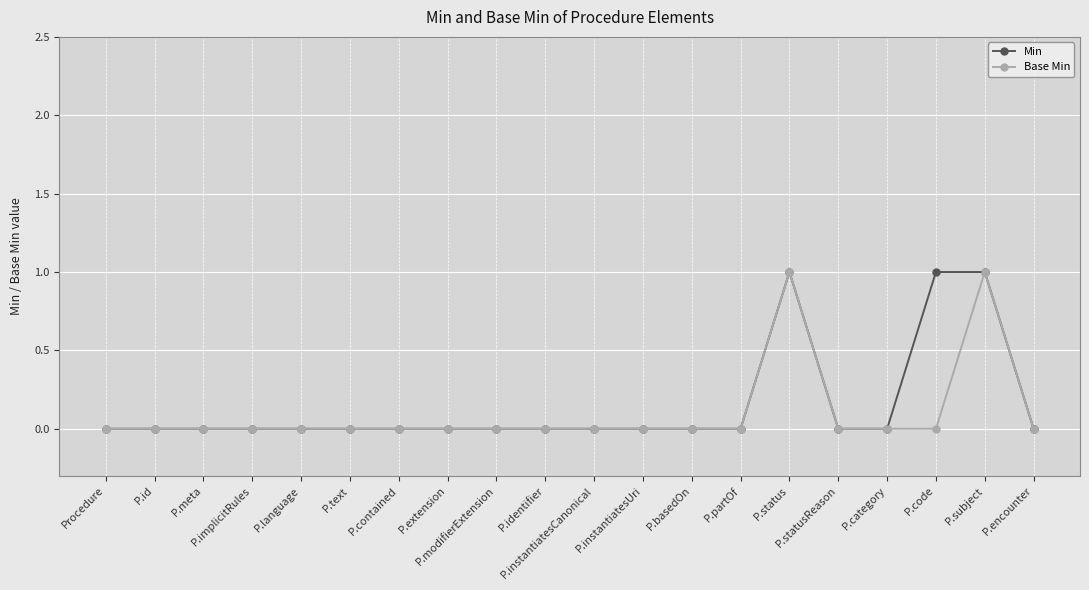

True or false: Min and Base Min cross at least once.

False